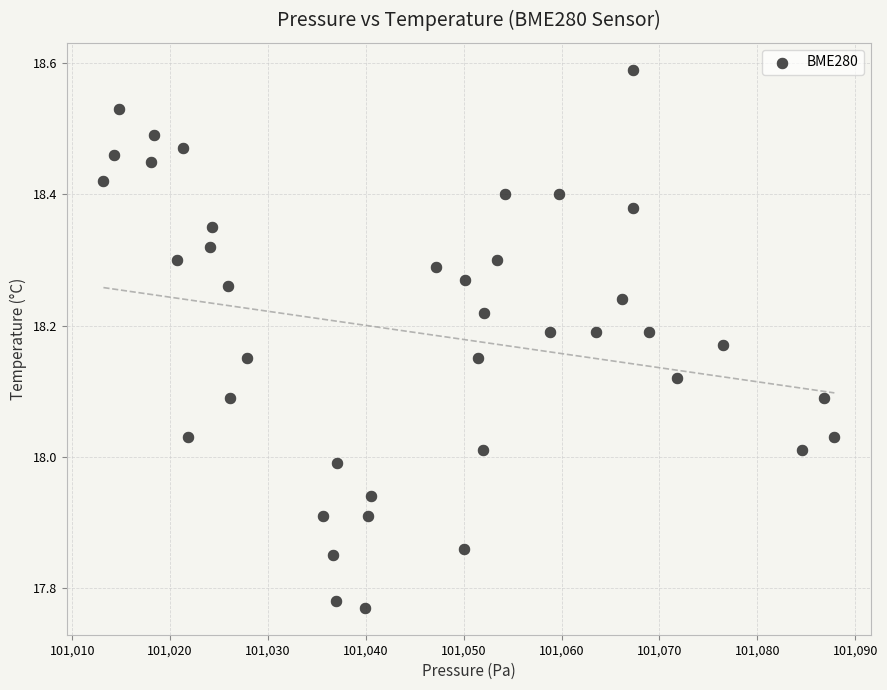

What is the range of X values (max minus min)?

74.7